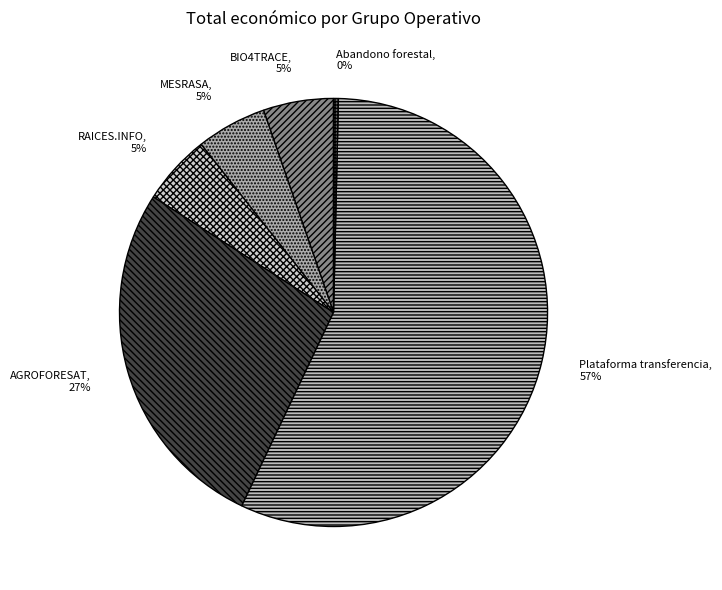

Does Plataforma transferencia account for over 50% of the chart?

Yes